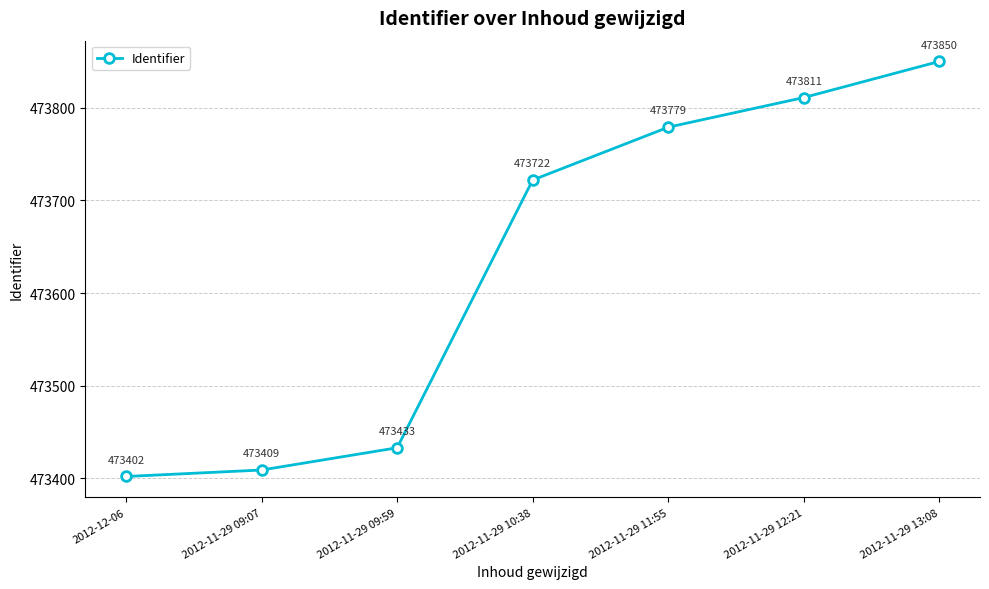

Rank the categories by value from highest to lowest.

2012-11-29 13:08, 2012-11-29 12:21, 2012-11-29 11:55, 2012-11-29 10:38, 2012-11-29 09:59, 2012-11-29 09:07, 2012-12-06